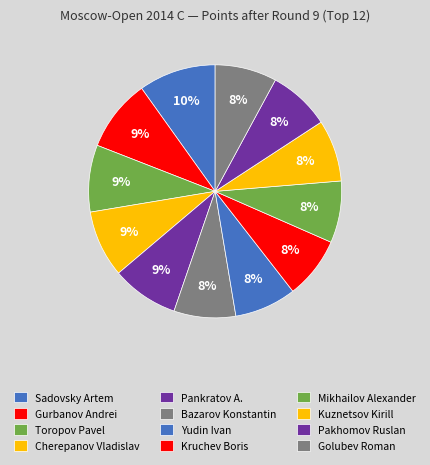

How many segments does this pie chart have?

12